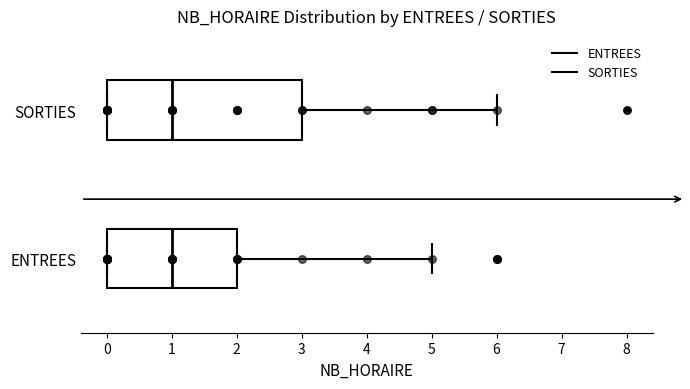

Reading bottom to top, read every box against the x-axis: the position of its median line, the range the box covers, and the ends of its whiskers. The values are not printed on the chart, so give them approximately, as read against the axis.

ENTREES: median 1, box 0 to 2, whiskers 0 to 5
SORTIES: median 1, box 0 to 3, whiskers 0 to 6